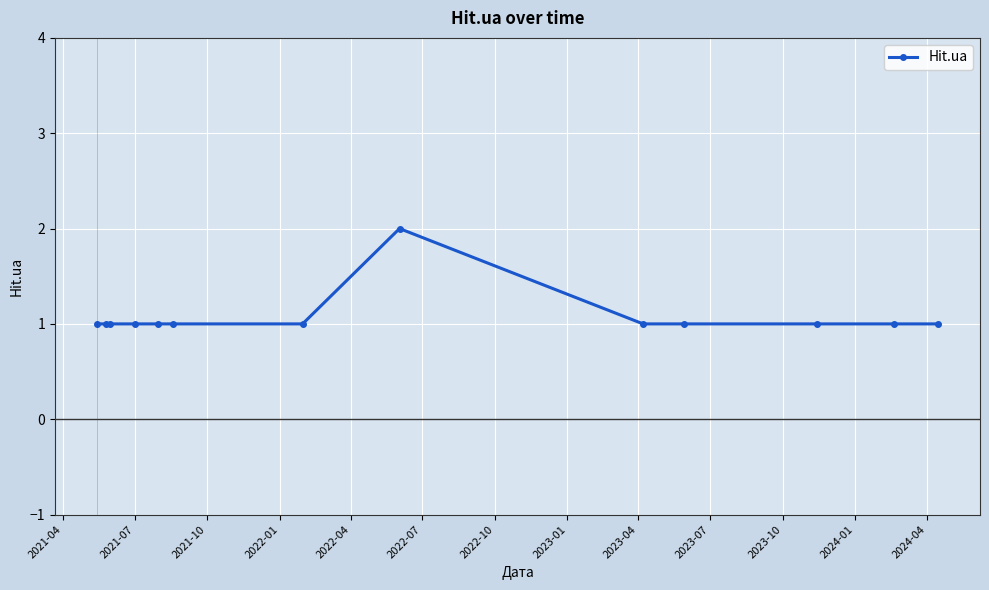

How many values are between 1 and 2?

13